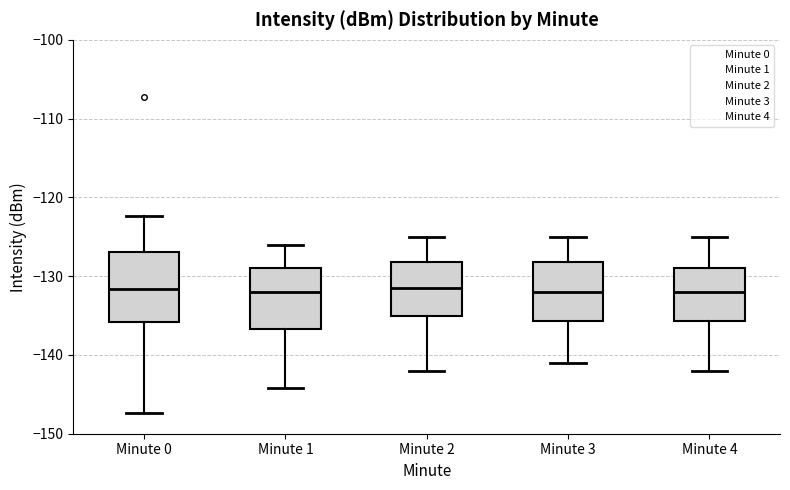

Reading left to right, read every box against the y-axis: the position of its median line, the range the box covers, and the ends of its whiskers. The values are not printed on the chart, so give them approximately, as read against the axis.

Minute 0: median -132, box -136 to -127, whiskers -147 to -122
Minute 1: median -132, box -137 to -129, whiskers -144 to -126
Minute 2: median -131, box -135 to -128, whiskers -142 to -125
Minute 3: median -132, box -136 to -128, whiskers -141 to -125
Minute 4: median -132, box -136 to -129, whiskers -142 to -125